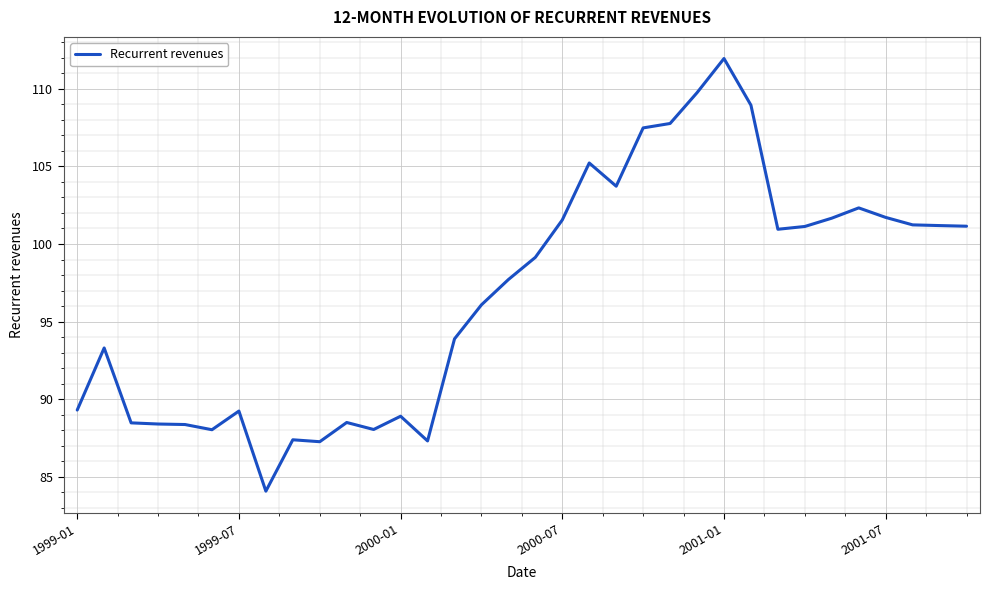

What is the difference between the maximum and minimum values?

27.9